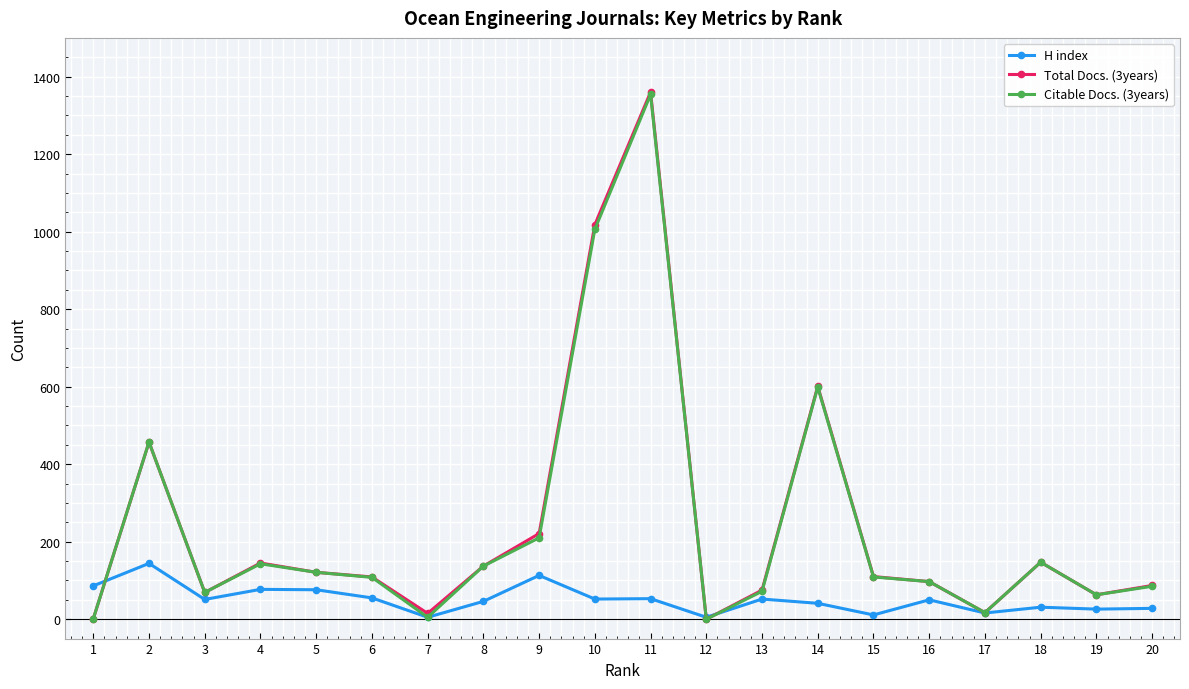

Is the value of Citable Docs. (3years) at 3 greater than the value of Total Docs. (3years) at 6?

No